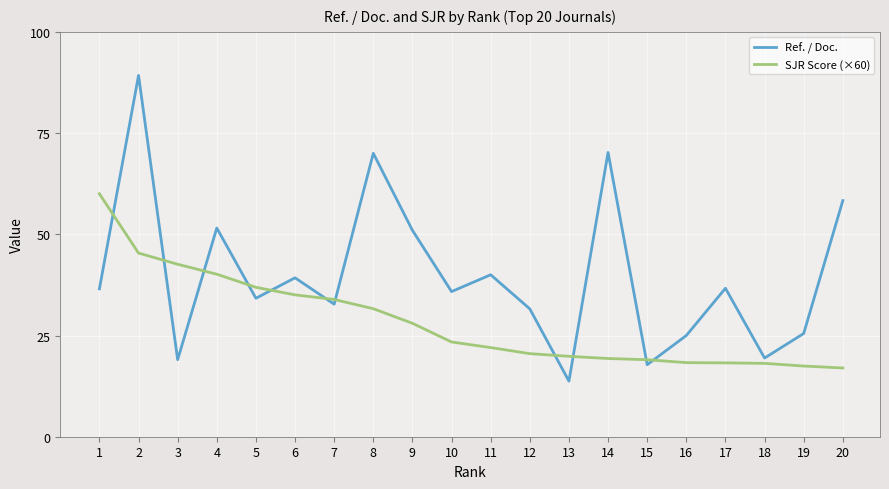

What is the highest value of the SJR Score (×60) series?

60.0